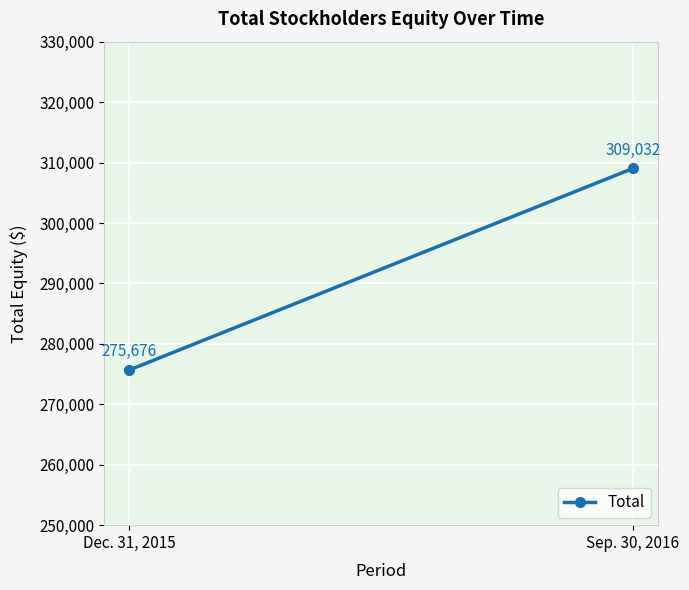

What is the change in value from Dec. 31, 2015 to Sep. 30, 2016?

+33356